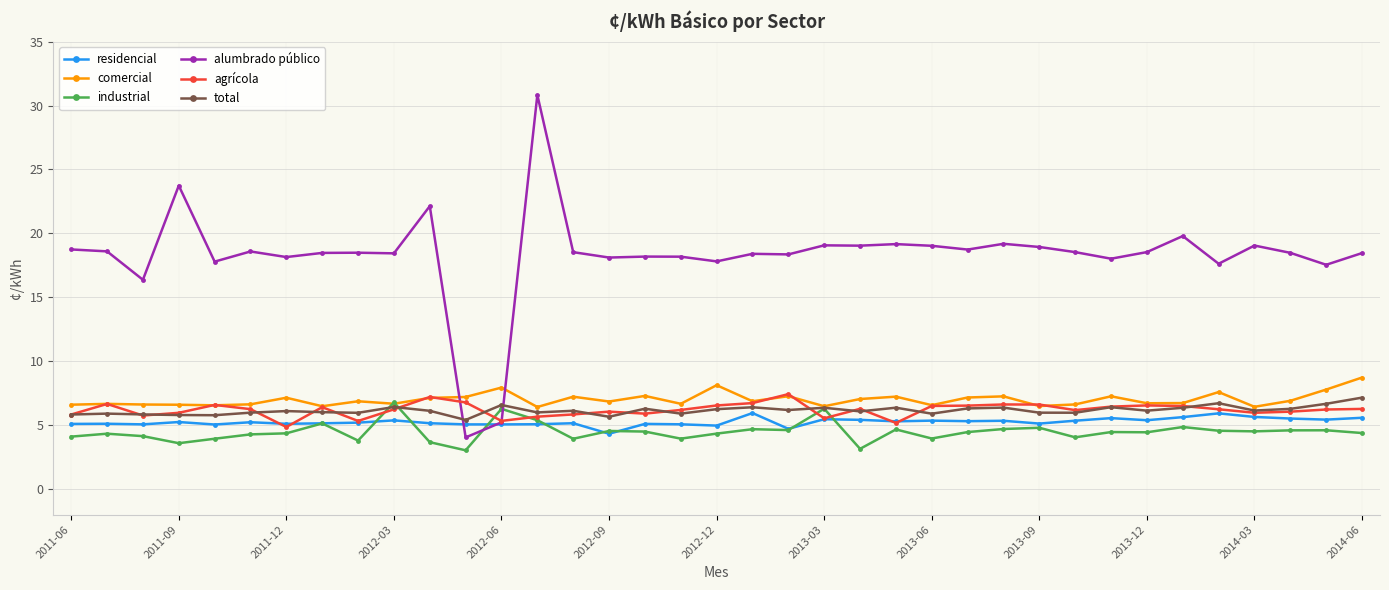

True or false: comercial and residencial cross at least once.

False